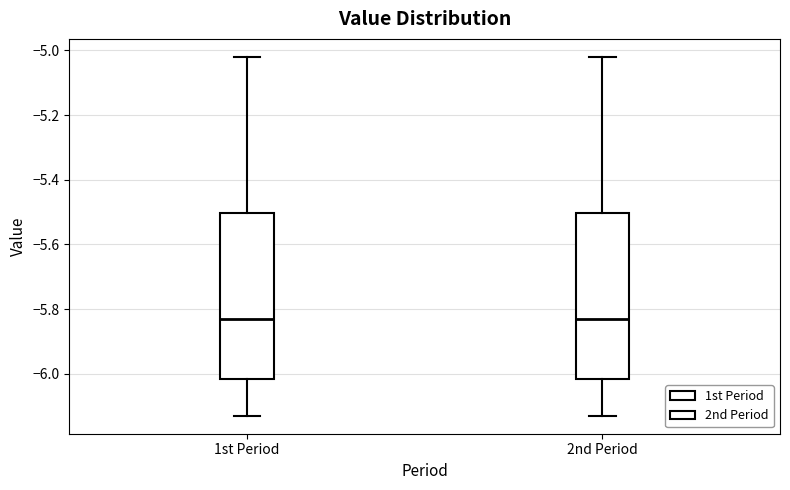

Reading left to right, read every box against the y-axis: the position of its median line, the range the box covers, and the ends of its whiskers. The values are not printed on the chart, so give them approximately, as read against the axis.

1st Period: median -5.82, box -6.02 to -5.50, whiskers -6.12 to -5.02
2nd Period: median -5.82, box -6.02 to -5.50, whiskers -6.12 to -5.02